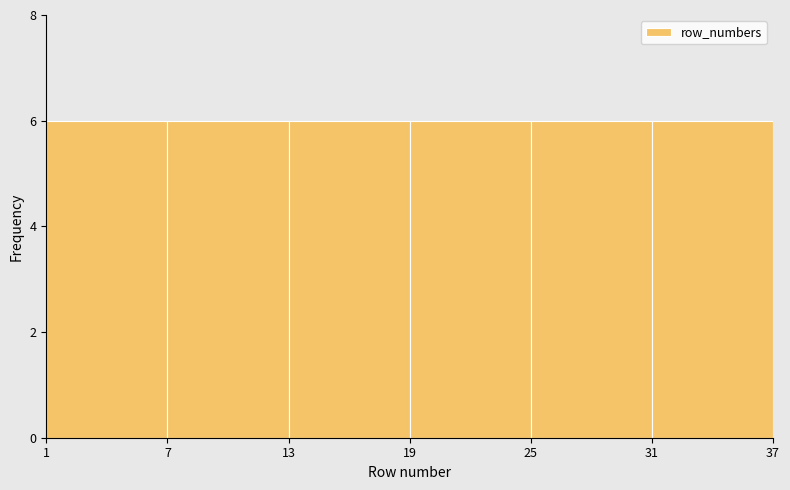

Reading left to right, list every bar in this chart as the range it spans on the x-axis followed by its height. The values are not printed on the chart, so give them approximately, as read against the axis.

1 to 7: 6
7 to 13: 6
13 to 19: 6
19 to 25: 6
25 to 31: 6
31 to 37: 6